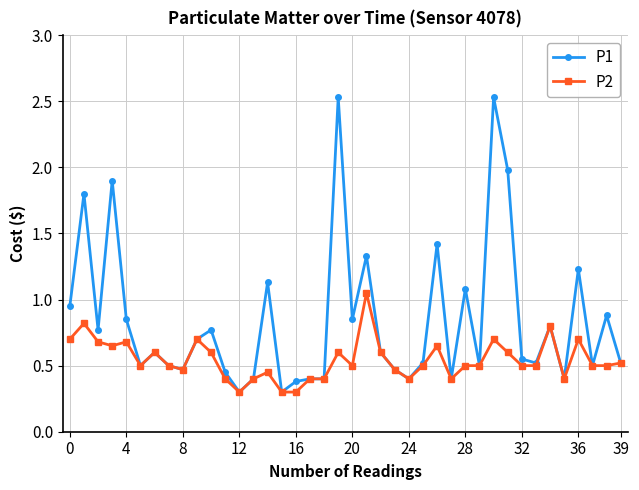

Is this an area chart (filled region under the line)?

No